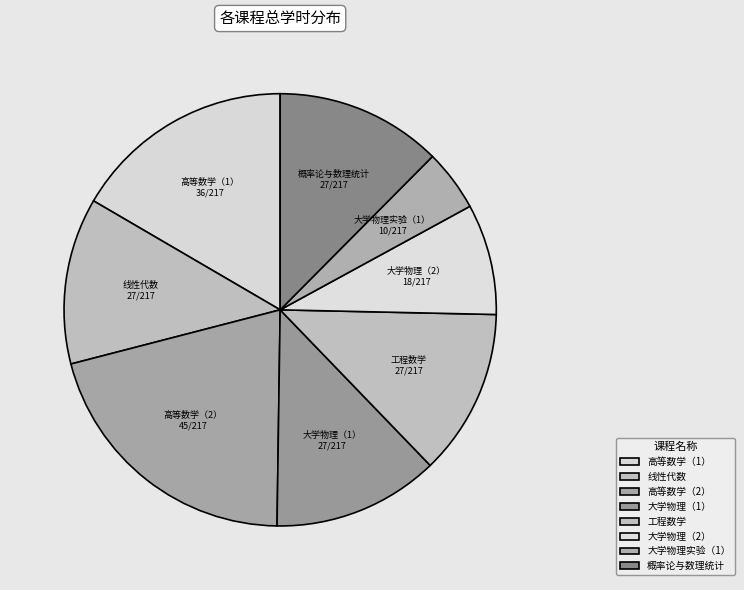

True or false: 概率论与数理统计 accounts for 12% of the total.

True